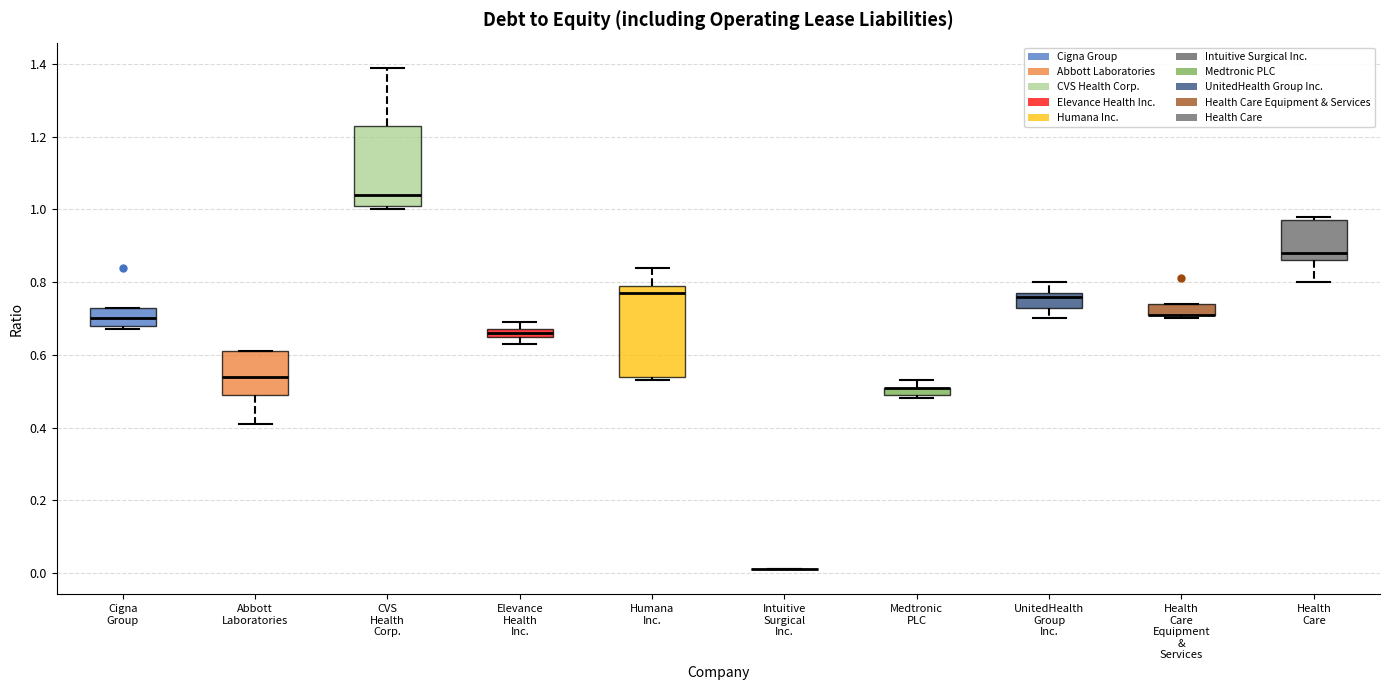

Where does the lower whisker of the box for Abbott Laboratories end on the y-axis? The values are not printed on the chart, so give them approximately, as read against the axis.

0.42